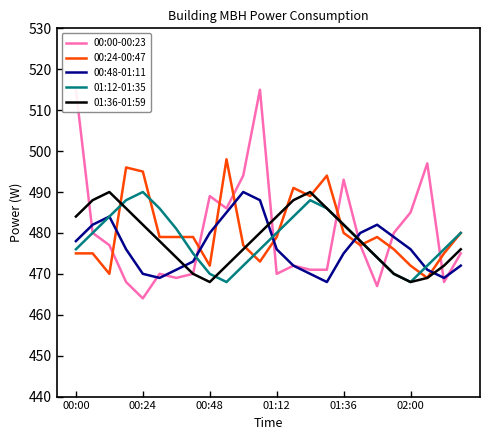

What is the total value across all series at 17?

2390